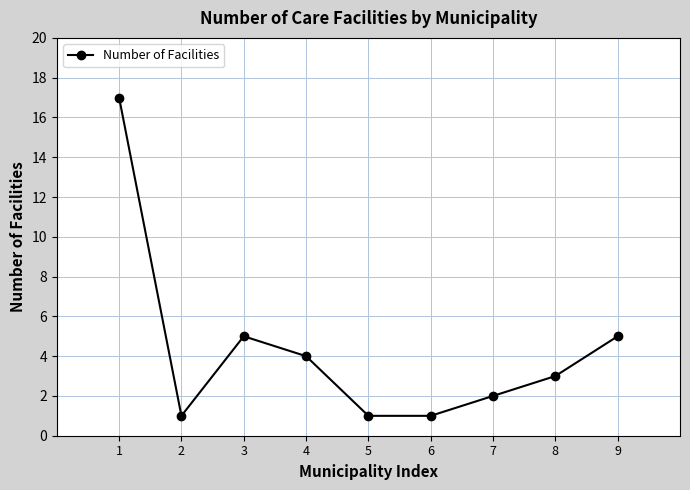

Reading left to right, list all the values displayed in this chart.

1=17	2=1	3=5	4=4	5=1	6=1	7=2	8=3	9=5